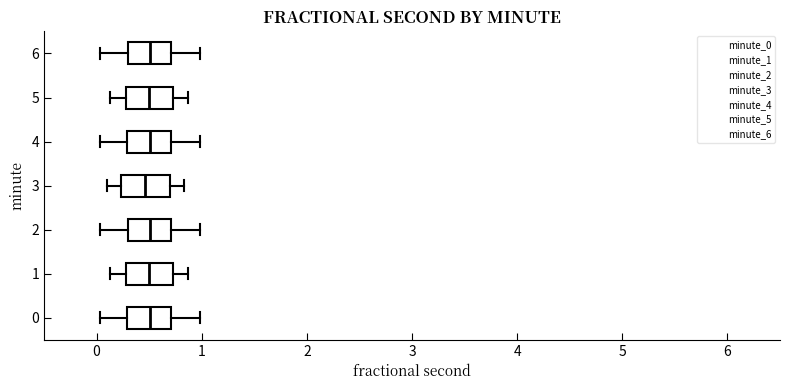

Where is the left edge of the box at y = 1 on the x-axis? The values are not printed on the chart, so give them approximately, as read against the axis.

0.3